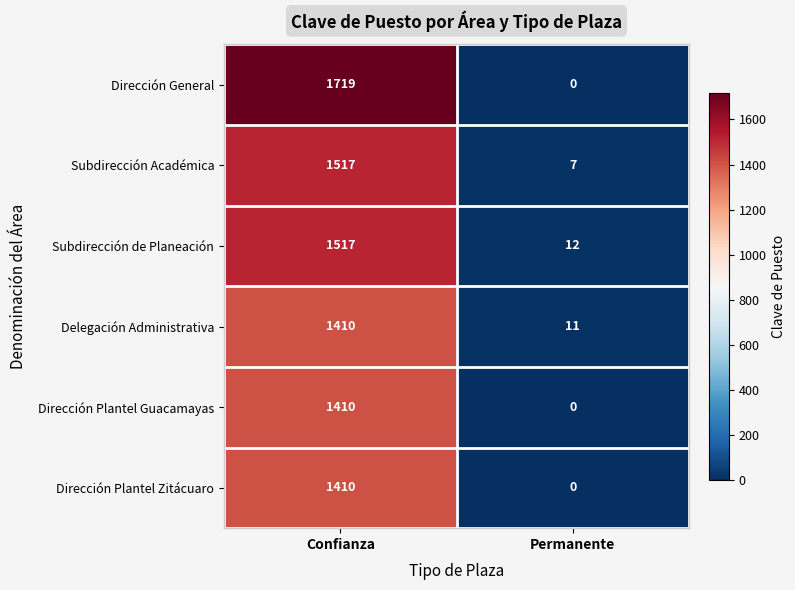

True or false: Dirección Plantel Zitácuaro has a value of 1410 at Confianza.

True